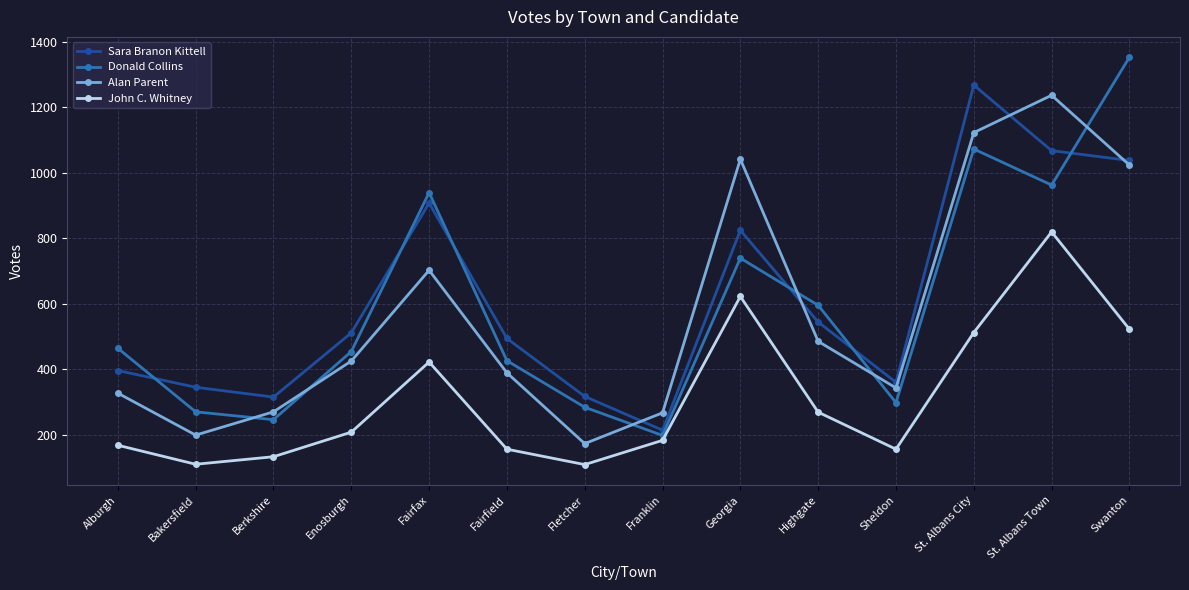

At Fairfax, list the series in order from largest to smallest.

Donald Collins, Sara Branon Kittell, Alan Parent, John C. Whitney